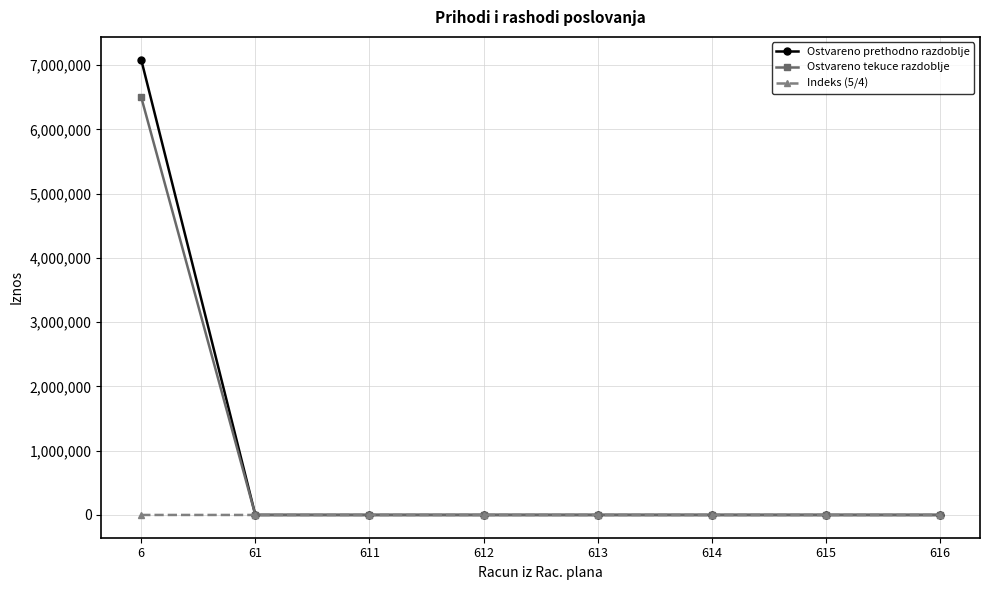

True or false: Ostvareno prethodno razdoblje has a value of 4577673.9 at 614.

False